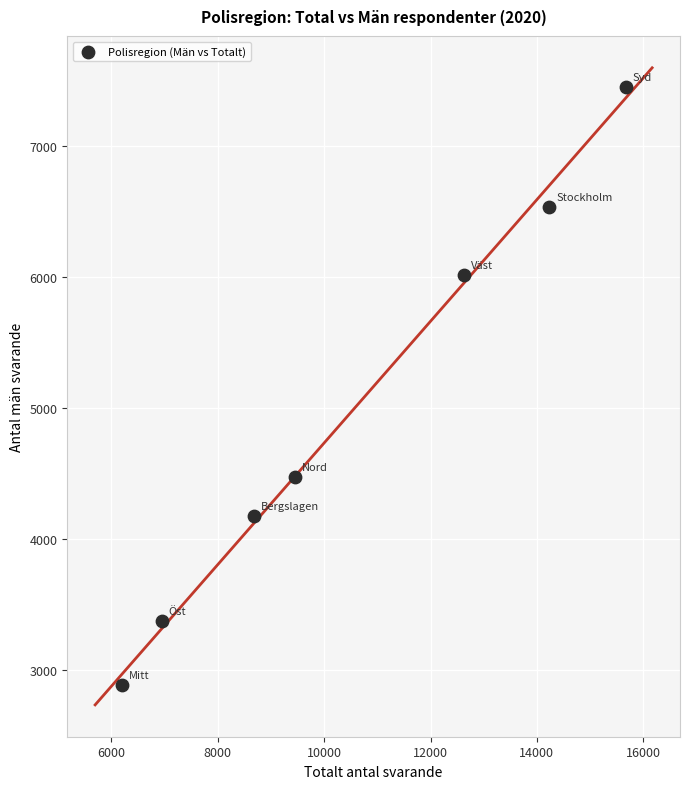

What Y value in the scatter plot is closest to 5166?

4472